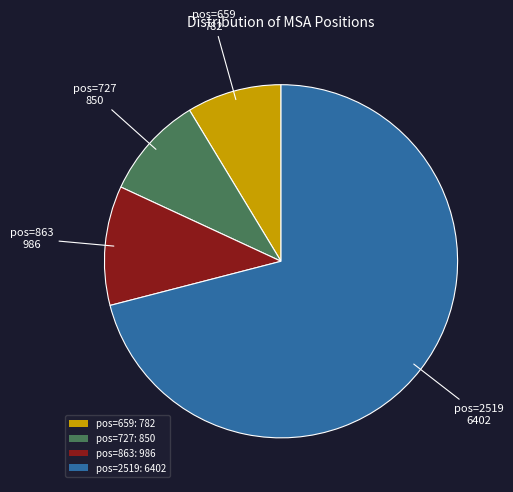

Rank the categories by value from highest to lowest.

pos=2519: 6402, pos=863: 986, pos=727: 850, pos=659: 782